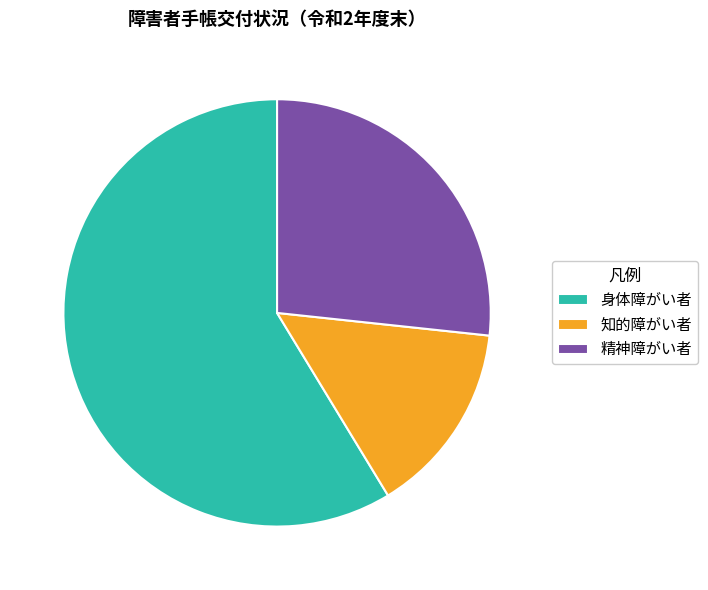

What is the ratio of the value at 知的障がい者 to the value at 身体障がい者?

0.2